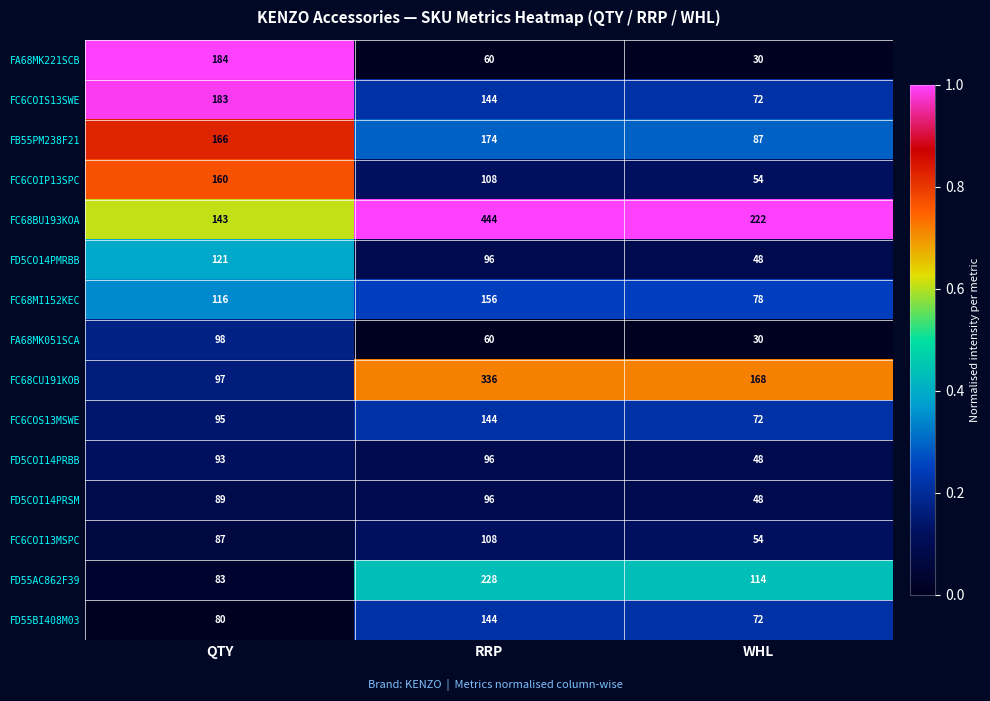

Rank the series at QTY from lowest to highest value.

FD55BI408M03, FD55AC862F39, FC6COI13MSPC, FD5COI14PRSM, FD5COI14PRBB, FC6COS13MSWE, FC68CU191KOB, FA68MK051SCA, FC68MI152KEC, FD5CO14PMRBB, FC68BU193KOA, FC6COIP13SPC, FB55PM238F21, FC6COIS13SWE, FA68MK221SCB